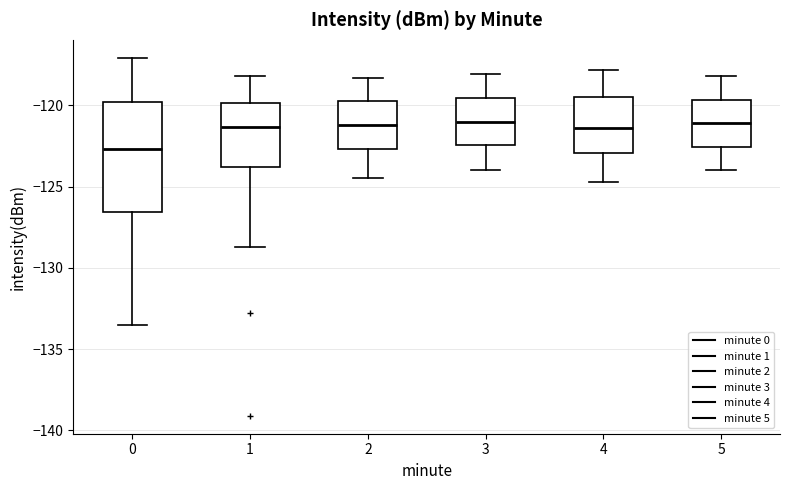

Where does the lower whisker of the box at x = 4 end on the y-axis? The values are not printed on the chart, so give them approximately, as read against the axis.

-124.5